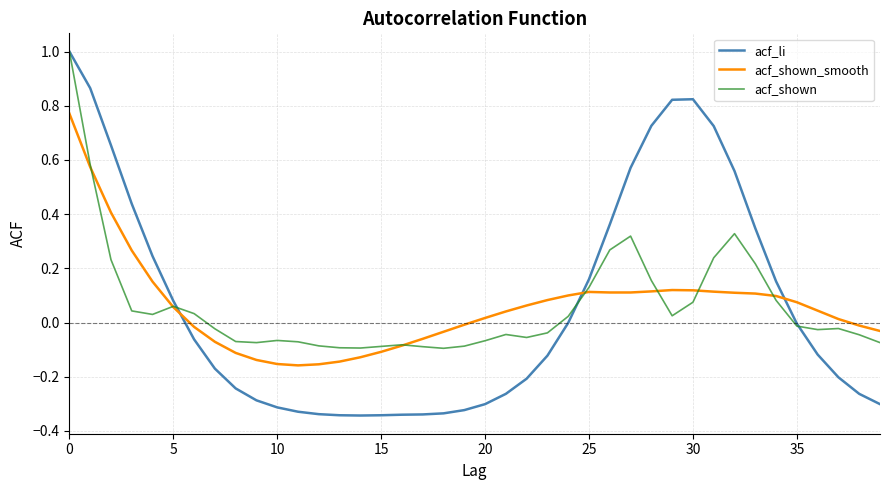

In acf_li, how many points are higher than both neighbors (excluding endpoints)?

1